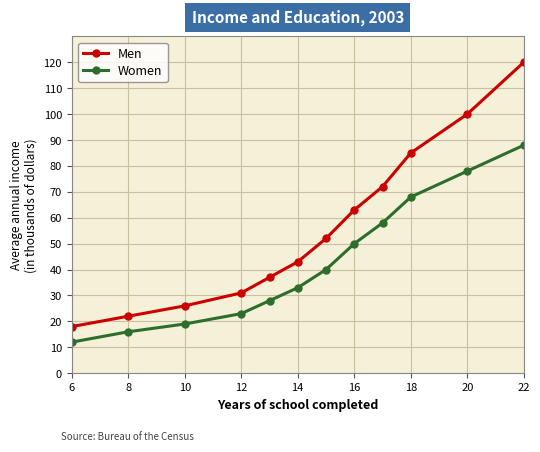

True or false: Men and Women intersect in this chart.

False